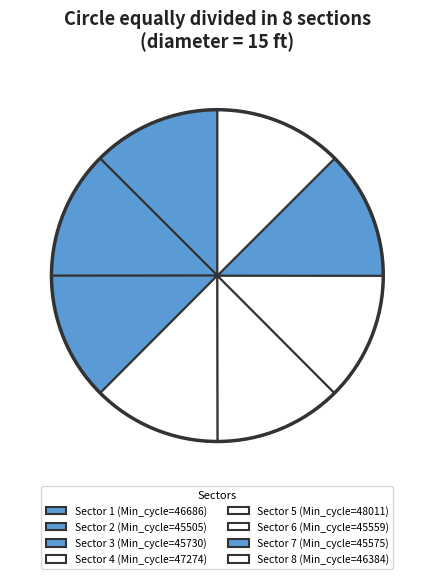

How many segments does this pie chart have?

8